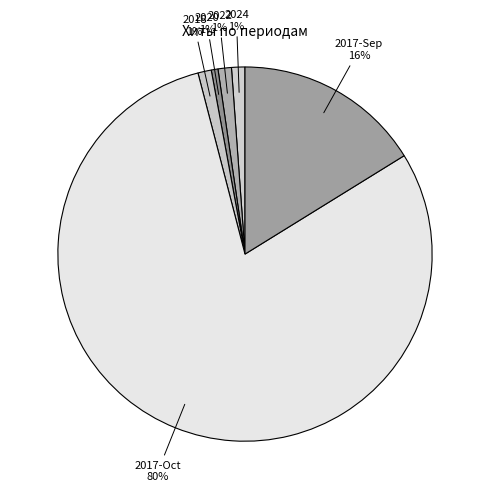

Does any single category account for the majority?

Yes